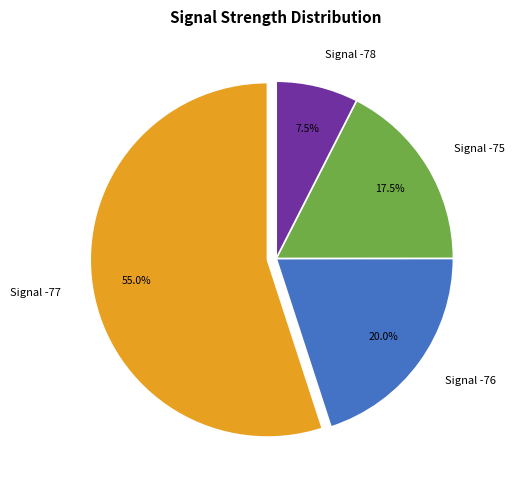

Is there any slice that represents more than half of the pie?

Yes